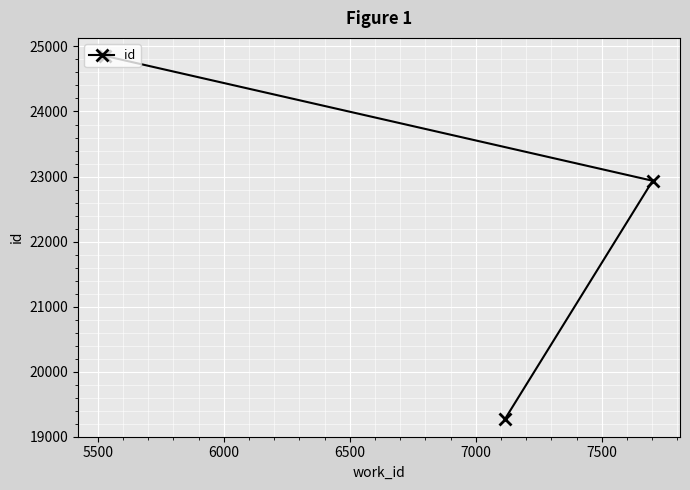

What is the value of the 3rd point from the left?

22935